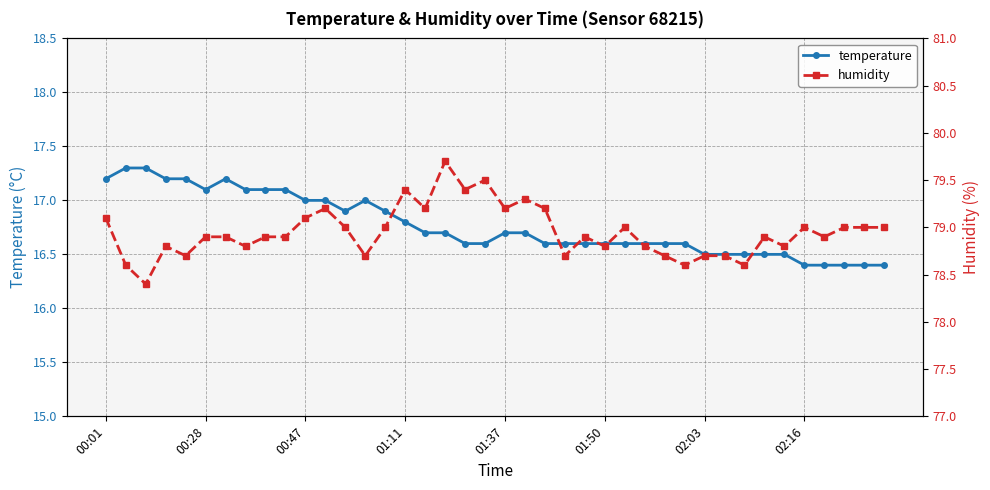

The value of temperature at 01:50 is 5.2. True or false?

False